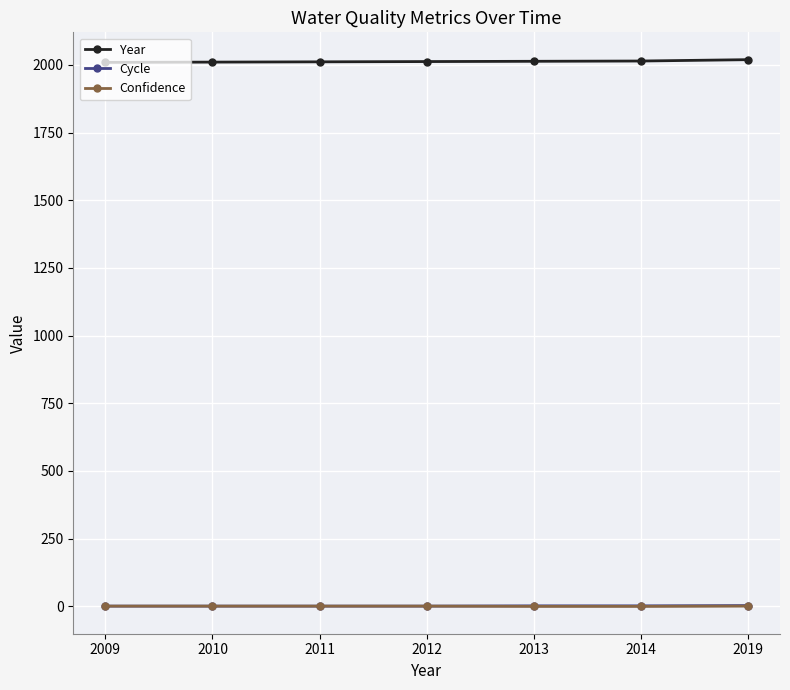

What is the total value across all series at 2009?

2011.0